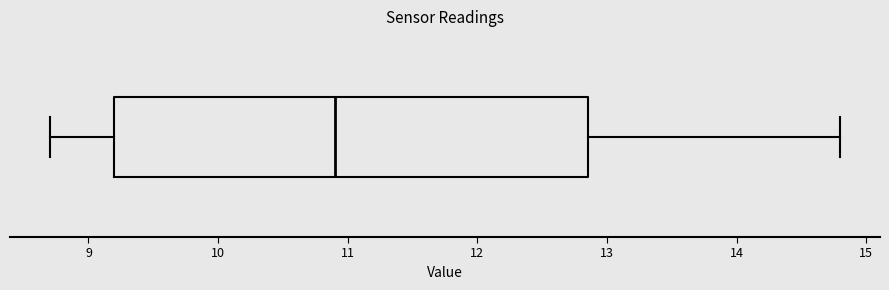

Where is the left edge of the box on the x-axis? The values are not printed on the chart, so give them approximately, as read against the axis.

9.2